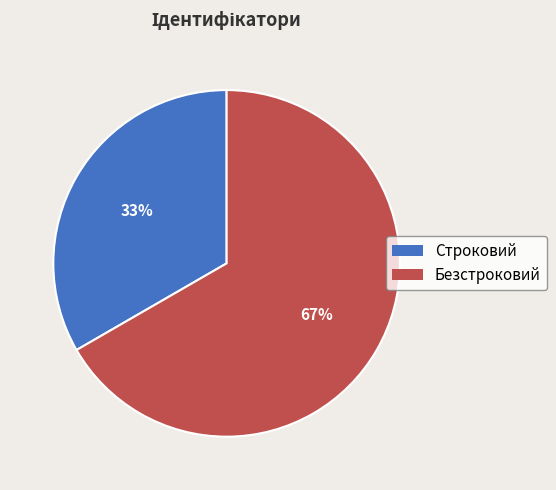

Count the number of slices in the pie.

2